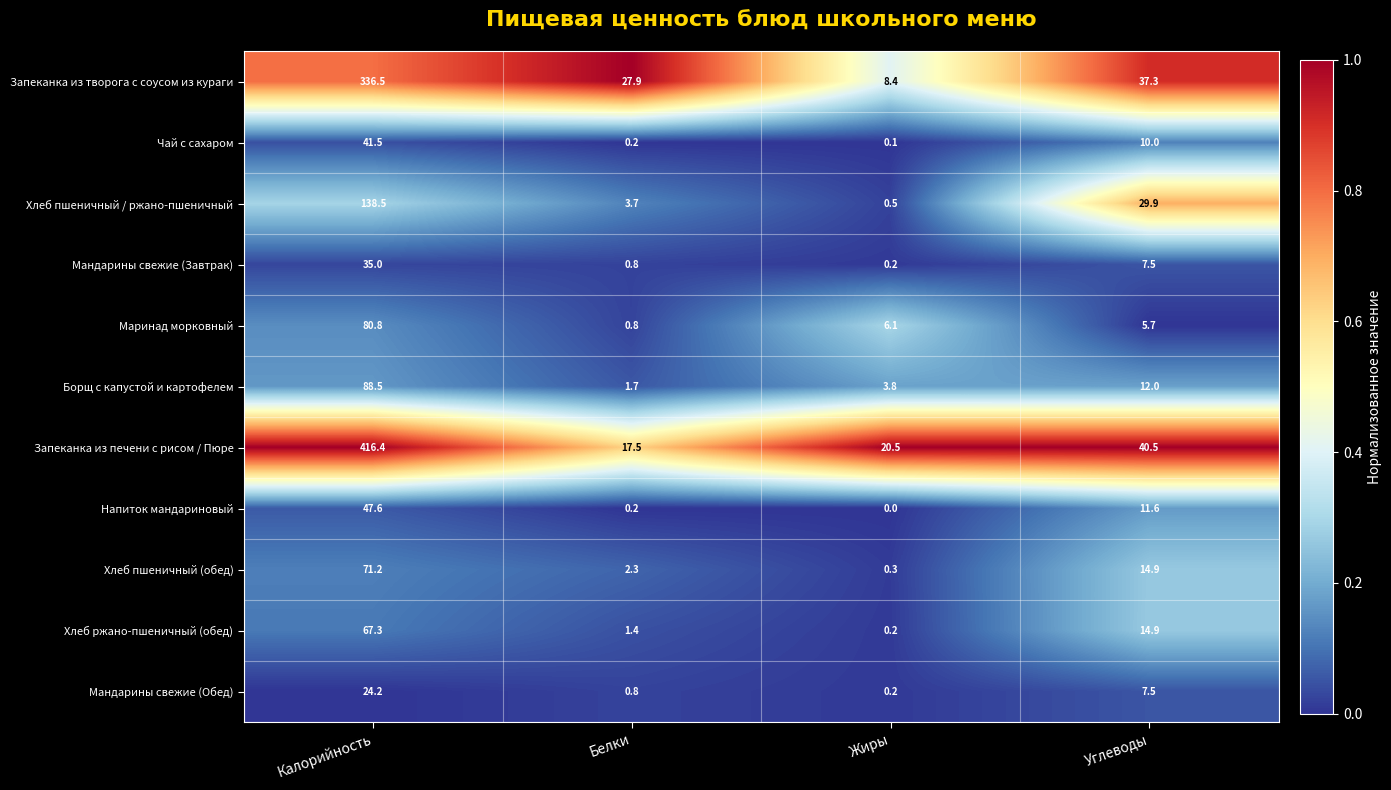

The value of Мандарины свежие (Завтрак) at Калорийность is 35.0. True or false?

True